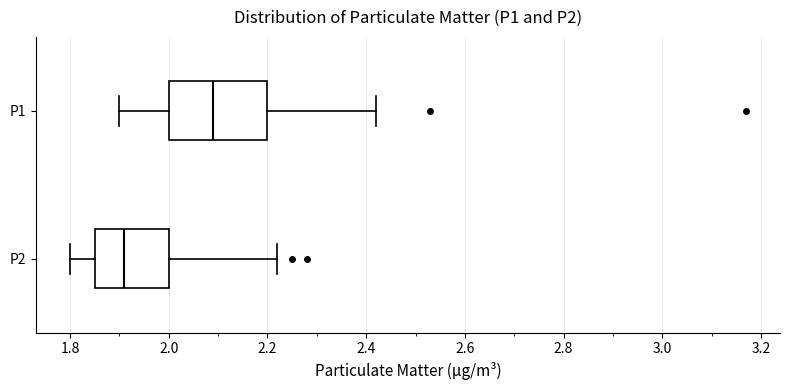

Reading bottom to top, transcribe this box plot: for each box, give where its median line is, the range the box spans, and where its two whiskers end, as read against the x-axis. The values are not printed on the chart, so give them approximately, as read against the axis.

P2: median 1.92, box 1.86 to 2.00, whiskers 1.80 to 2.22
P1: median 2.10, box 2.00 to 2.20, whiskers 1.90 to 2.42